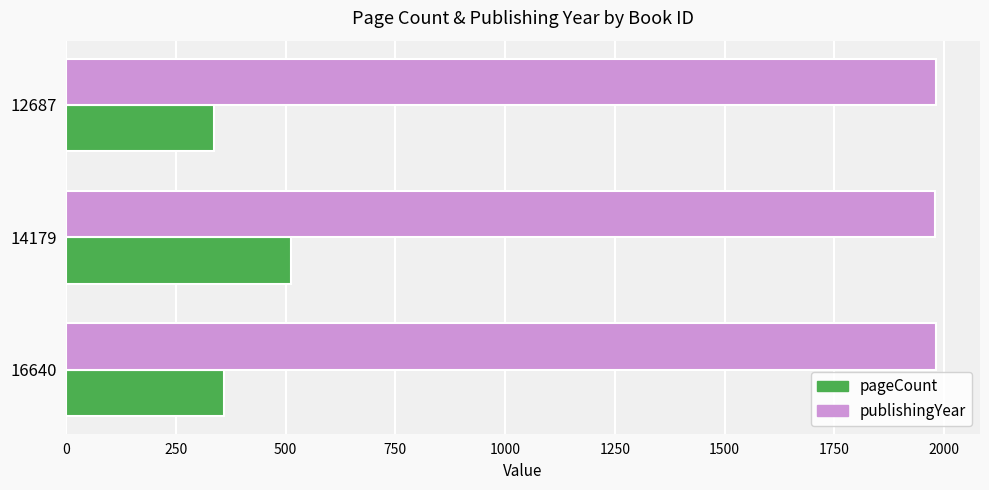

What are all the series names shown in the legend?

pageCount, publishingYear